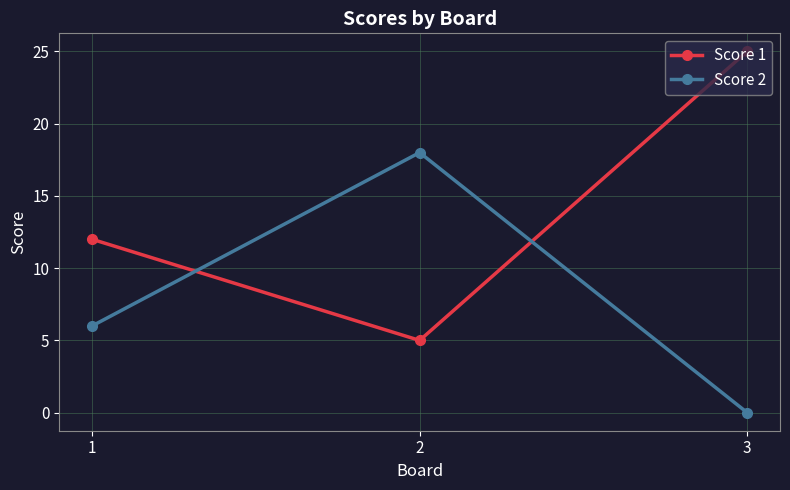

What are all the series names shown in the legend?

Score 1, Score 2